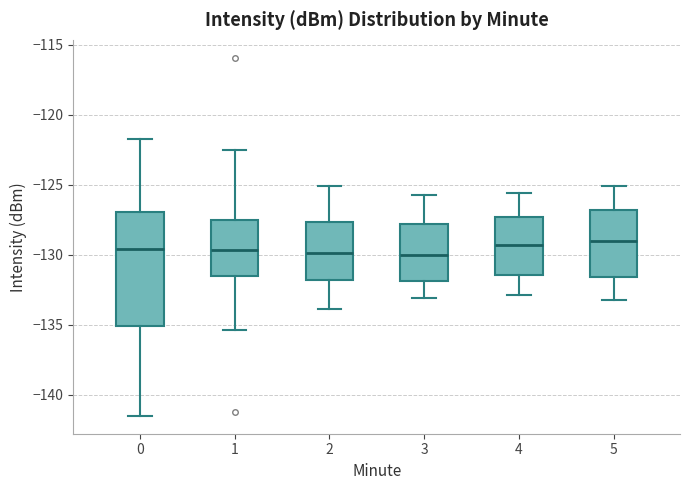

Comparing the boxes themselves (not the whiskers), which one is the tallest?

0